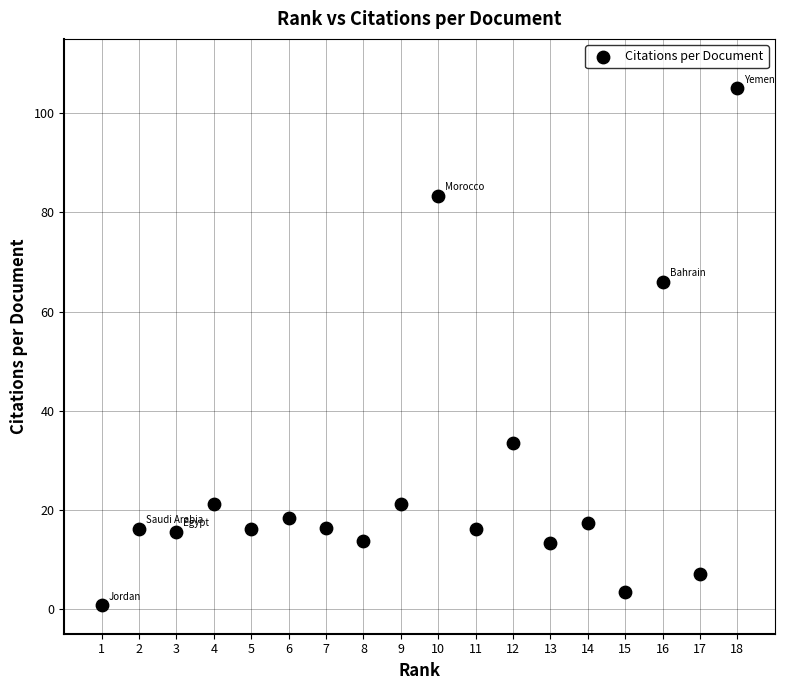

What is the range of X values (max minus min)?

17.0